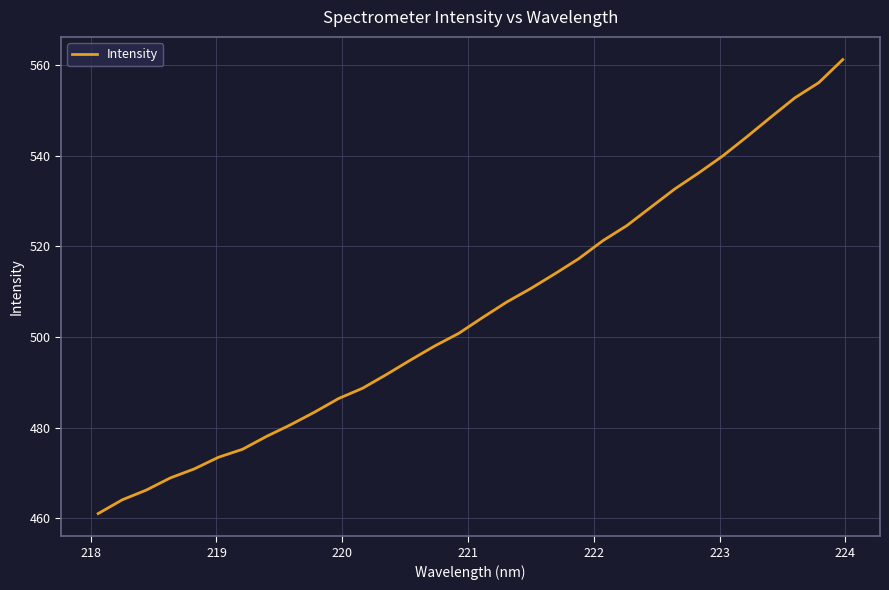

What is the greatest value displayed?

561.3